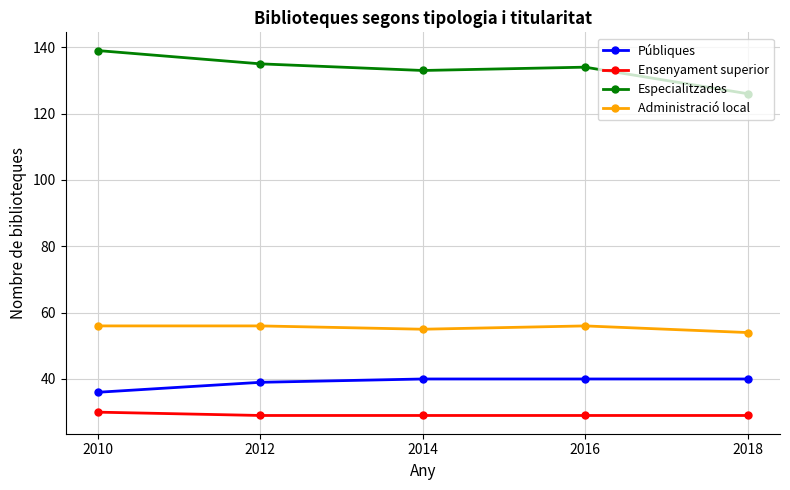

What is the total value across all series at 2016?

259